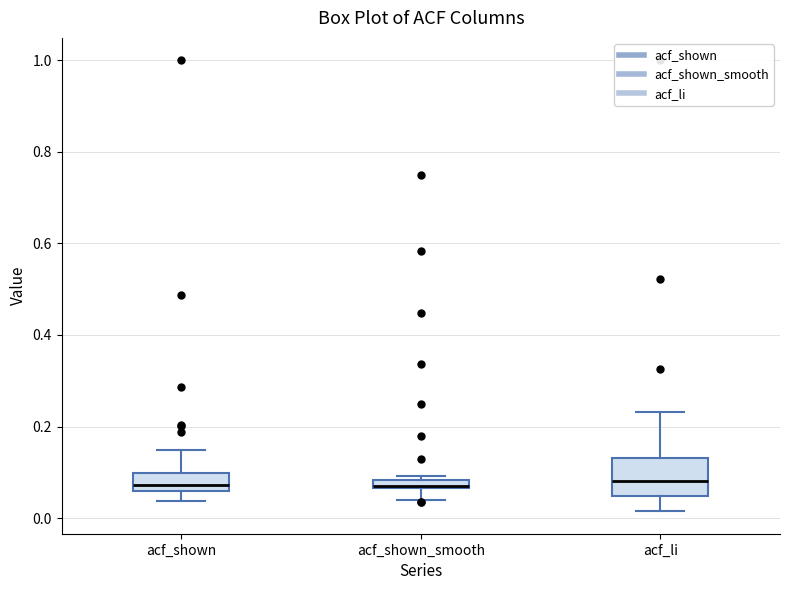

Where does the median line of the box for acf_shown sit on the y-axis? The values are not printed on the chart, so give them approximately, as read against the axis.

0.08